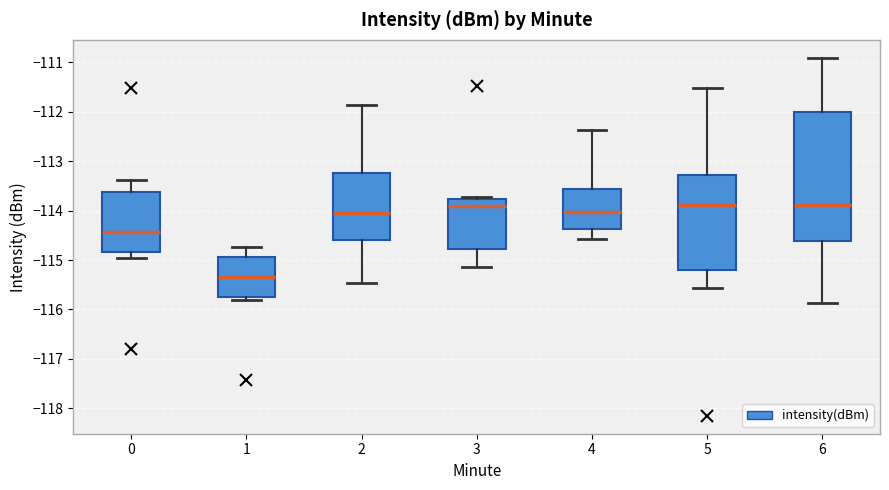

Reading left to right, transcribe this box plot: for each box, give where its median line is, the range the box spans, and where its two whiskers end, as read against the y-axis. The values are not printed on the chart, so give them approximately, as read against the axis.

0: median -114.4, box -114.8 to -113.6, whiskers -115.0 to -113.4
1: median -115.3, box -115.8 to -114.9, whiskers -115.8 (just below the box's lower edge) to -114.7
2: median -114.0, box -114.6 to -113.2, whiskers -115.5 to -111.9
3: median -113.9, box -114.8 to -113.8, whiskers -115.1 to -113.7
4: median -114.0, box -114.4 to -113.6, whiskers -114.6 to -112.4
5: median -113.9, box -115.2 to -113.3, whiskers -115.6 to -111.5
6: median -113.9, box -114.6 to -112.0, whiskers -115.9 to -110.9